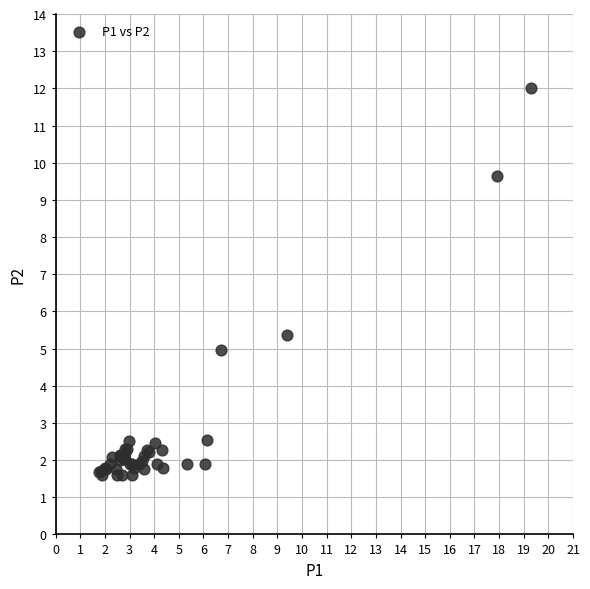

What Y value in the scatter plot is closest to 6?

5.4